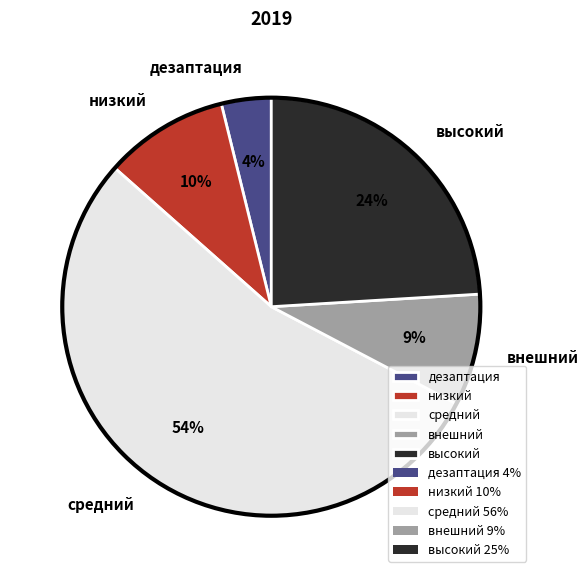

To the nearest percent, what is the average slice percentage?

20%